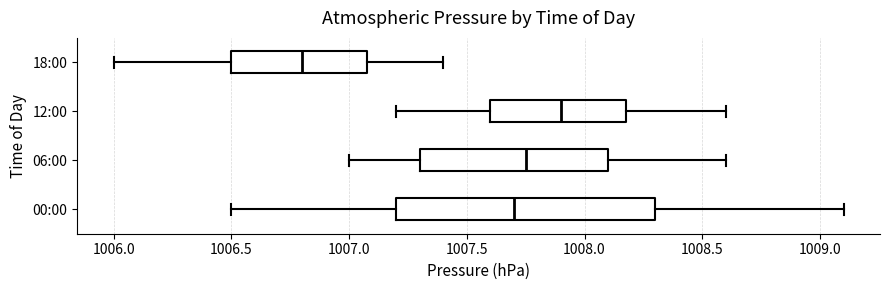

Which box's median line is the furthest to the left?

18:00